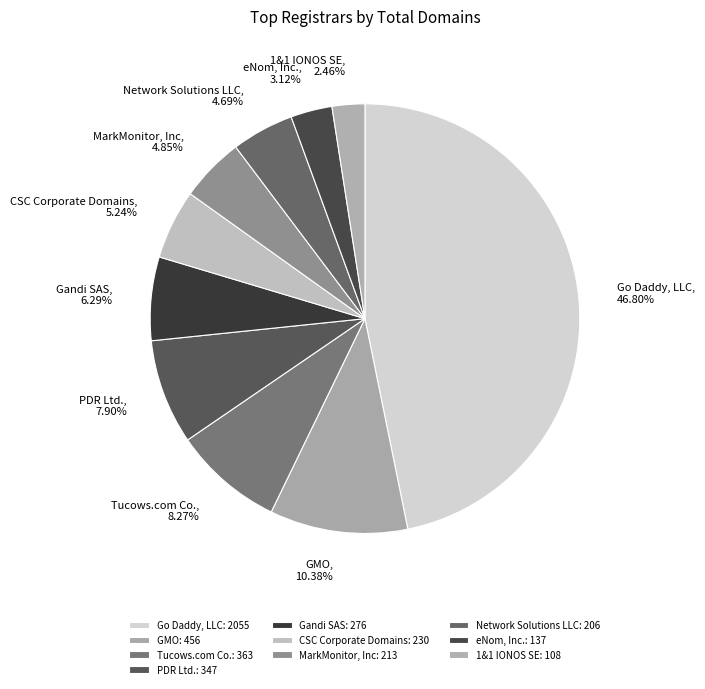

Approximately how many times larger is the value at Gandi SAS compared to PDR Ltd.?

0.8